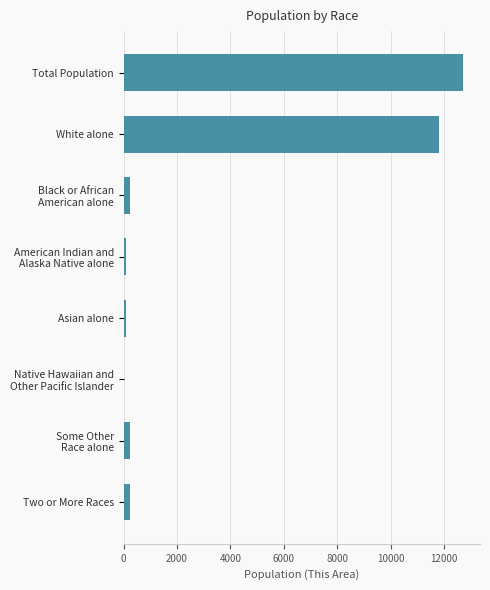

What is the sum of all values?

25410